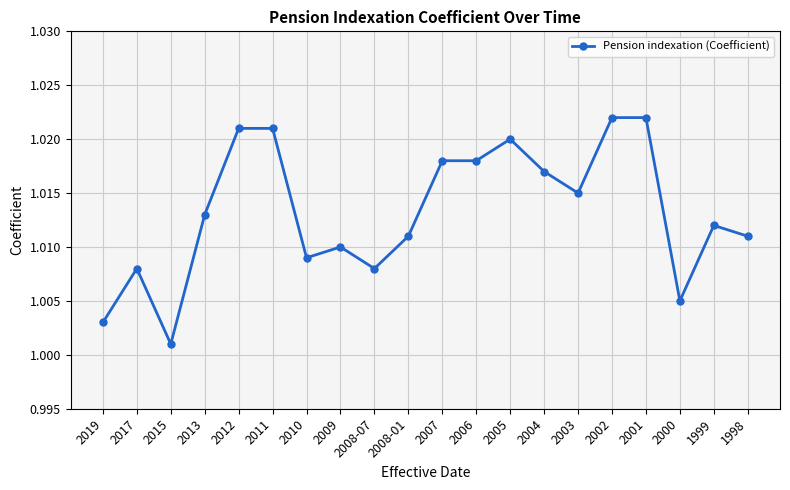

At which label is the value closest to 1?

2015